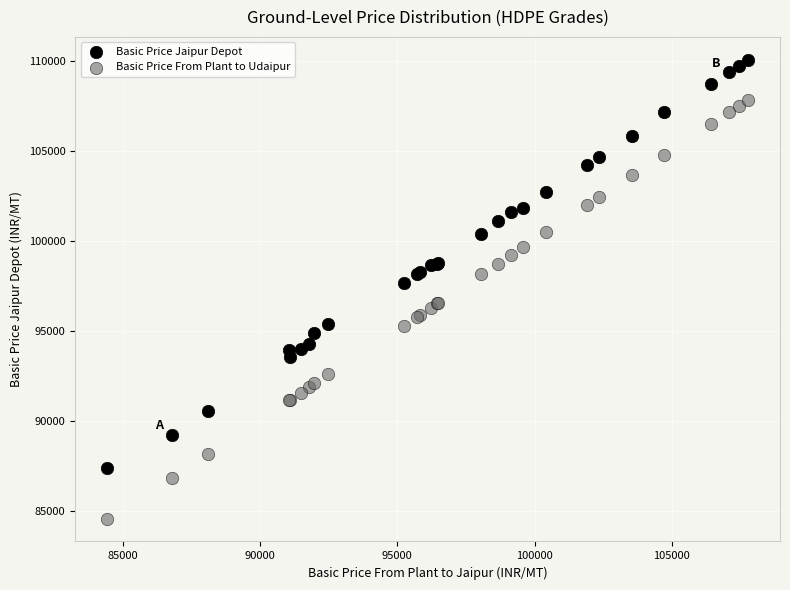

Across all series, what Y value is closest to 97310?

97680